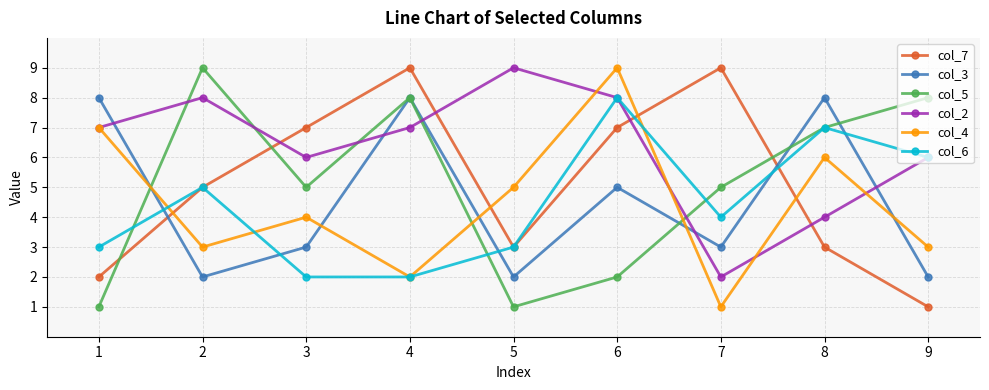

The col_2 series shows 2 at 4. True or false?

False